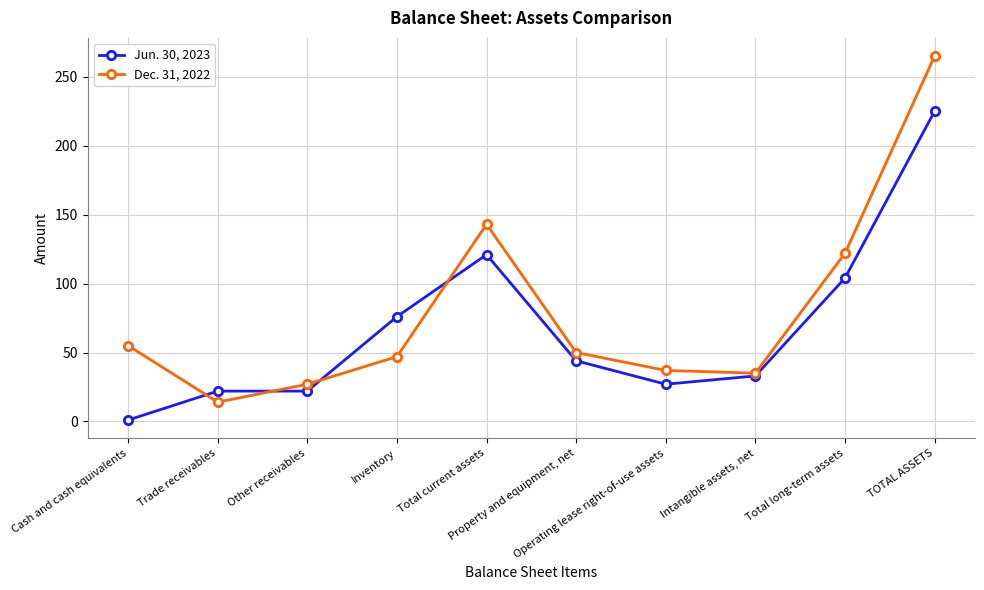

At which category does the chart reach its minimum across all series?

Cash and cash equivalents